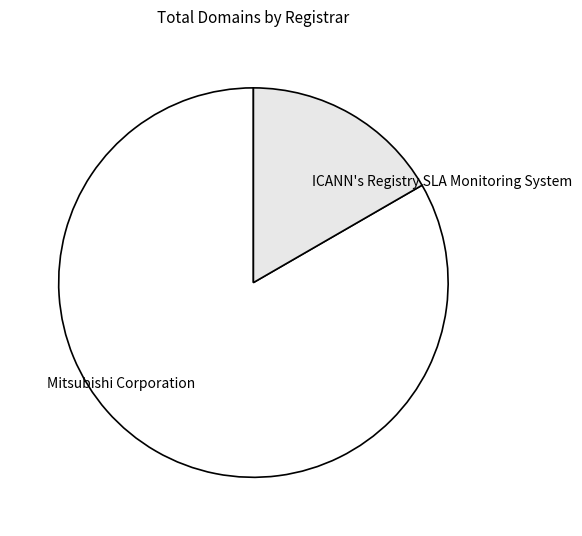

Does any single category account for the majority?

Yes